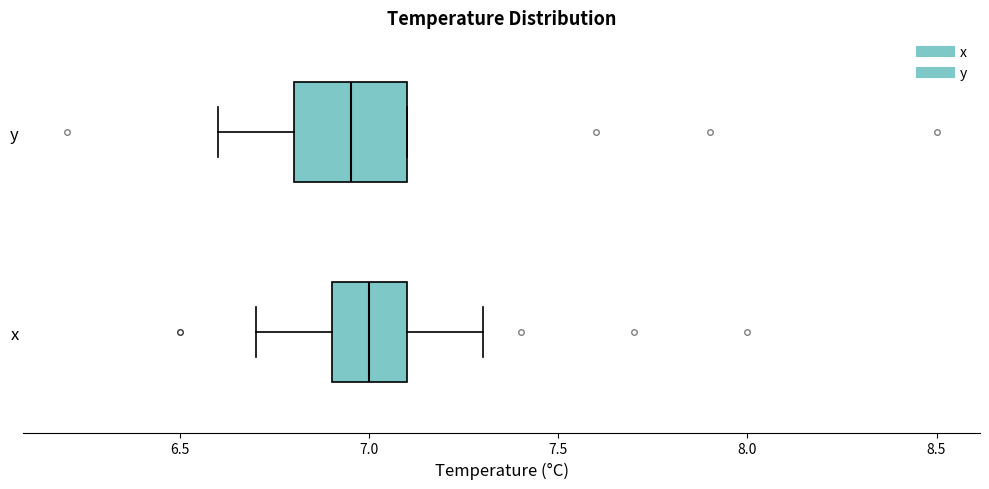

Which box is the widest, from its left edge to its right edge?

y